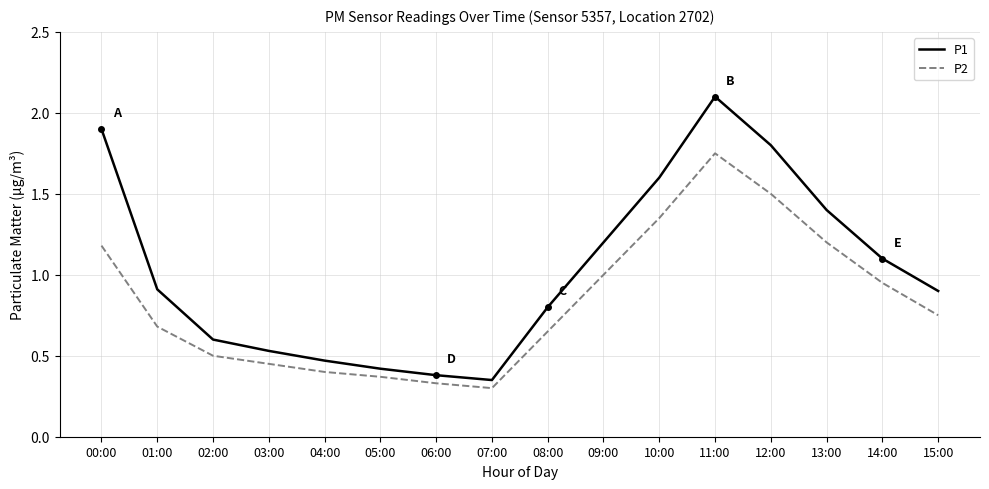

At which label does P1 reach its peak?

11:00